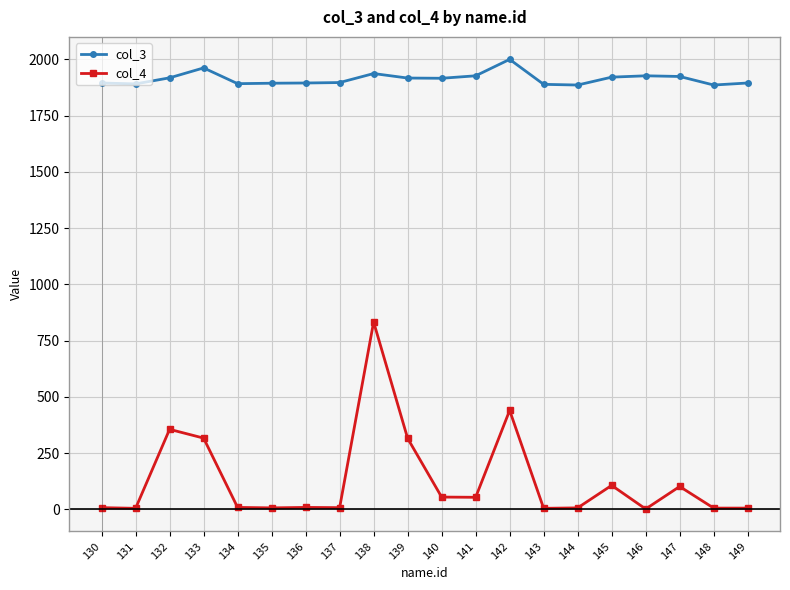

Count the number of data series in this chart.

2